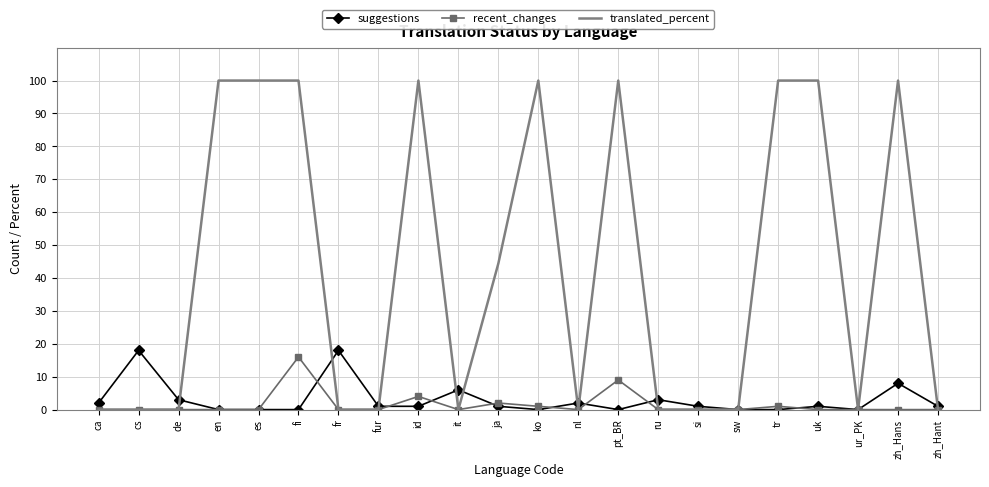

Reading left to right, what are all the values shown in this chart?

suggestions: ca=2.0	cs=18.0	de=3.0	en=0.0	es=0.0	fi=0.0	fr=18.0	fur=1.0	id=1.0	it=6.0	ja=1.0	ko=0.0	nl=2.0	pt_BR=0.0	ru=3.0	si=1.0	sw=0.0	tr=0.0	uk=1.0	ur_PK=0.0	zh_Hans=8.0	zh_Hant=1.0
recent_changes: ca=0.0	cs=0.0	de=0.0	en=0.0	es=0.0	fi=16.0	fr=0.0	fur=0.0	id=4.0	it=0.0	ja=2.0	ko=1.0	nl=0.0	pt_BR=9.0	ru=0.0	si=0.0	sw=0.0	tr=1.0	uk=0.0	ur_PK=0.0	zh_Hans=0.0	zh_Hant=0.0
translated_percent: ca=0.0	cs=0.0	de=0.0	en=100.0	es=100.0	fi=100.0	fr=0.0	fur=0.0	id=100.0	it=0.0	ja=44.4	ko=100.0	nl=0.0	pt_BR=100.0	ru=0.0	si=0.0	sw=0.0	tr=100.0	uk=100.0	ur_PK=0.0	zh_Hans=100.0	zh_Hant=0.0